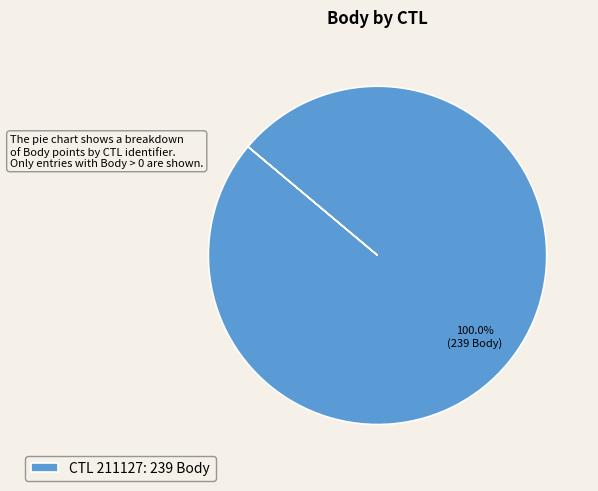

Rank the categories by value from lowest to highest.

CTL 211127: 239 Body